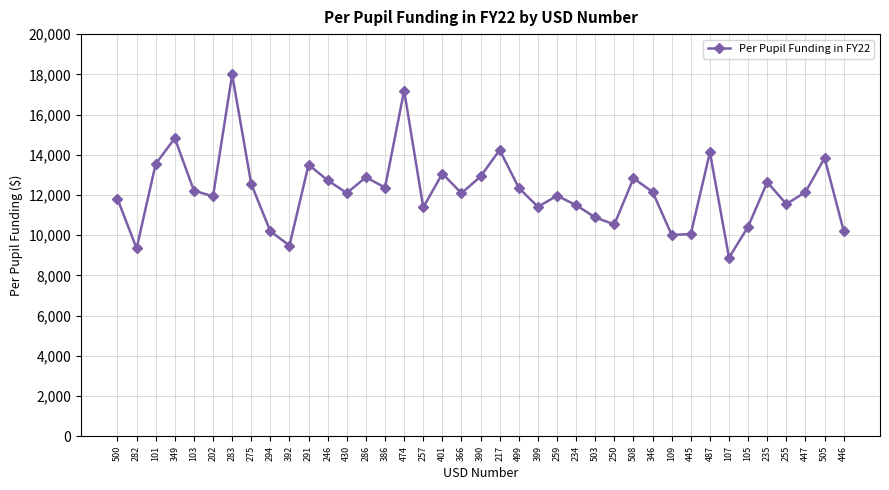

Which has a higher value, 101 or 286?

101